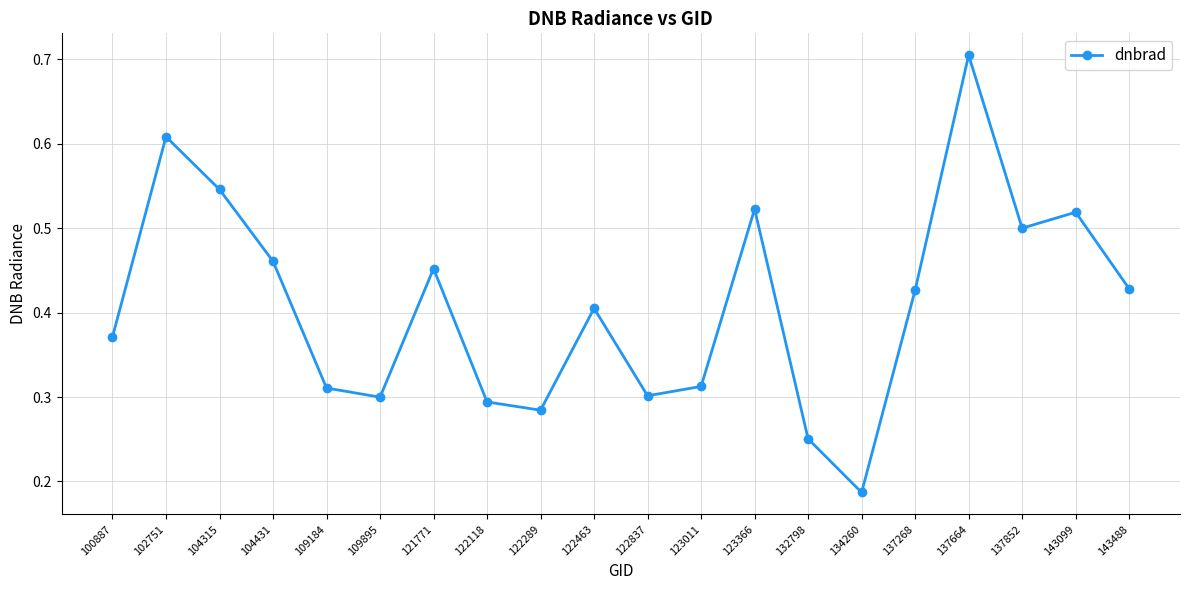

True or false: there are more than 1 points higher than both neighbors.

True